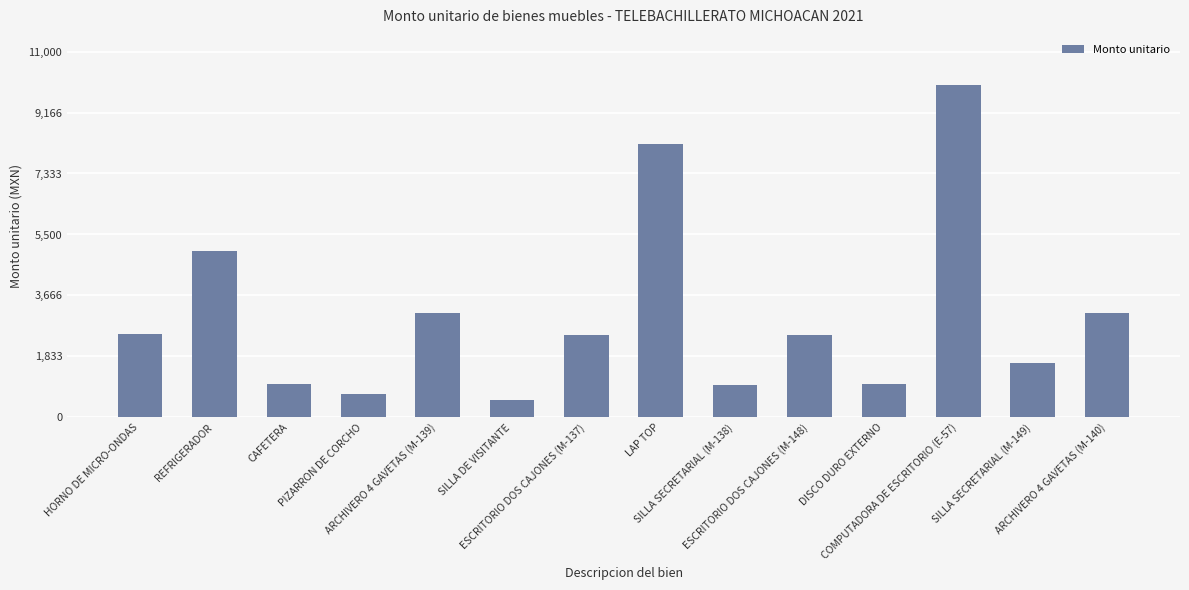

At which category does the chart reach its minimum across all series?

SILLA DE VISITANTE